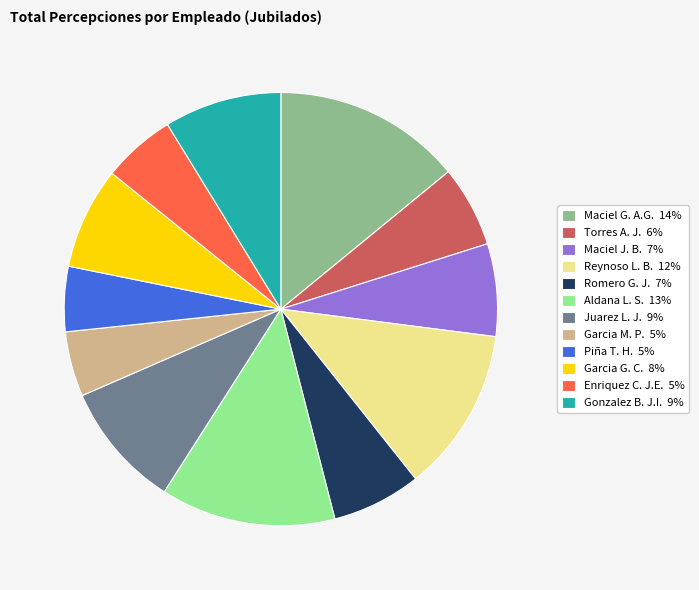

How many segments does this pie chart have?

12